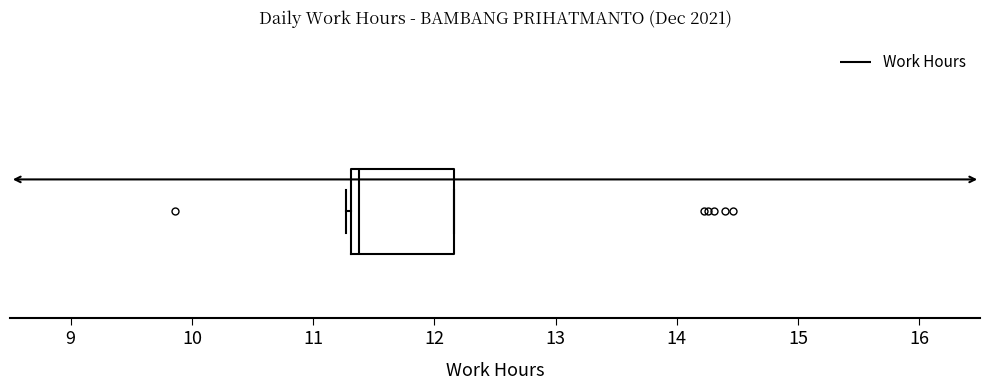

Transcribe this box plot: give where the median line is, the range the box spans, and where the two whiskers end, as read against the x-axis. The values are not printed on the chart, so give them approximately, as read against the axis.

median 11.4, box 11.3 to 12.2, whiskers 11.3 (just left of the box's left edge) to 12.2